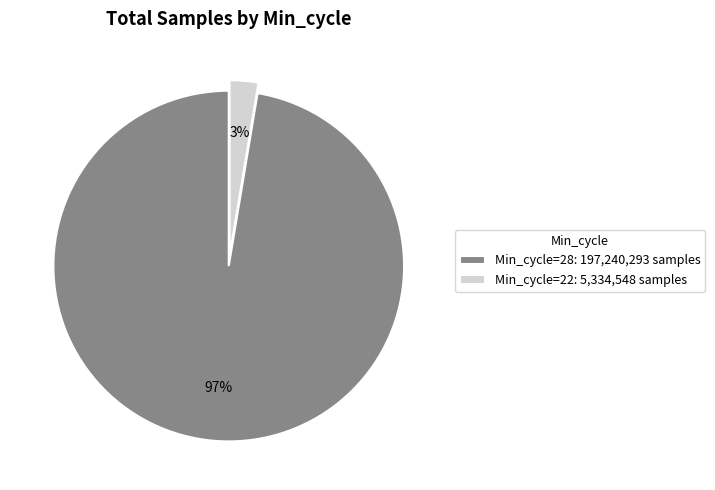

Which category has the biggest portion of the pie?

Min_cycle=28: 197,240,293 samples